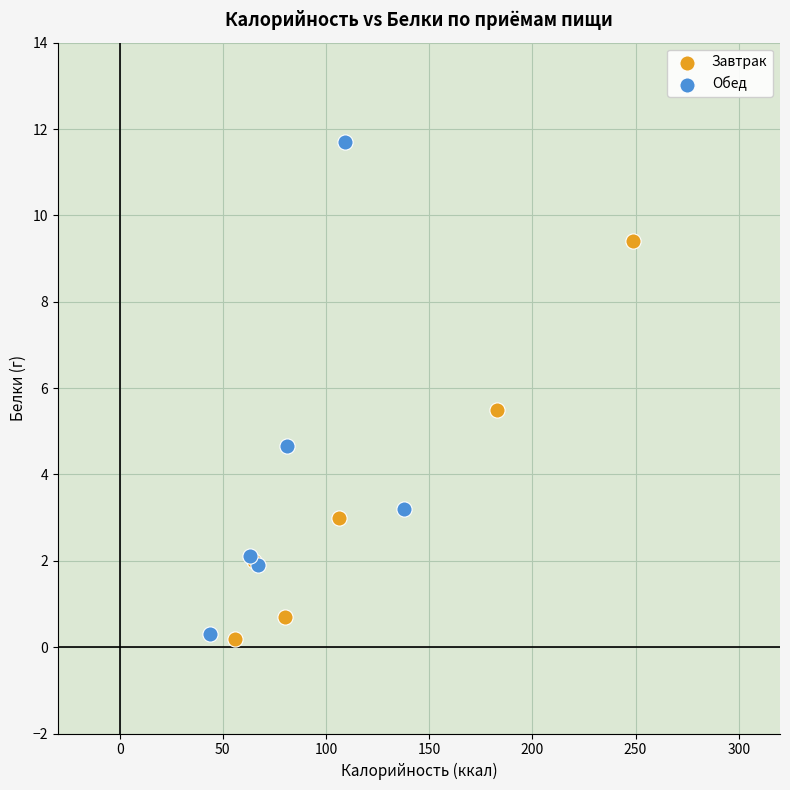

What are all the series names shown in the legend?

Завтрак, Обед